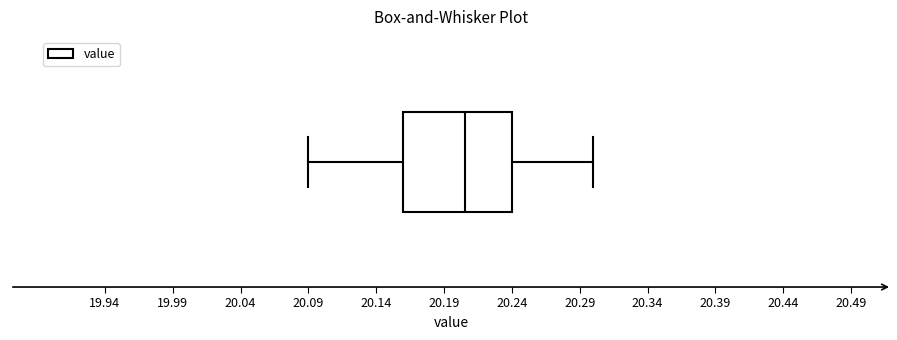

Where does the median line of the box sit on the x-axis? The values are not printed on the chart, so give them approximately, as read against the axis.

20.205